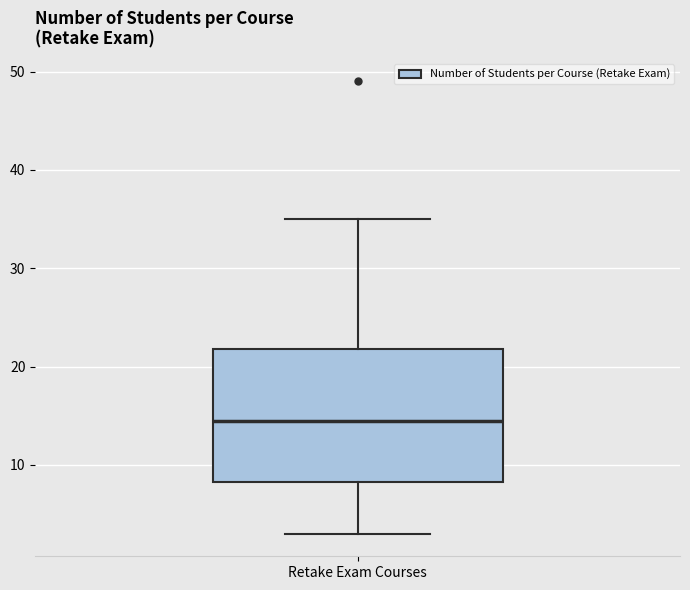

Where does the lower whisker of the box for Retake Exam Courses end on the y-axis? The values are not printed on the chart, so give them approximately, as read against the axis.

3